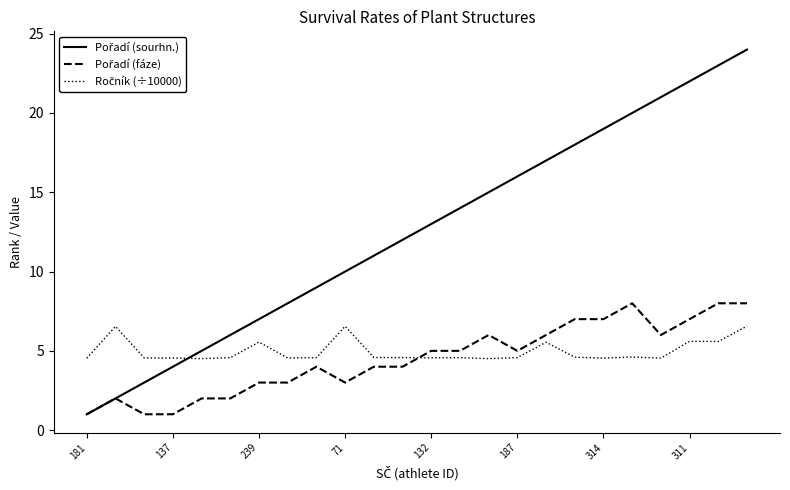

What is the maximum value shown in the chart?

24.0